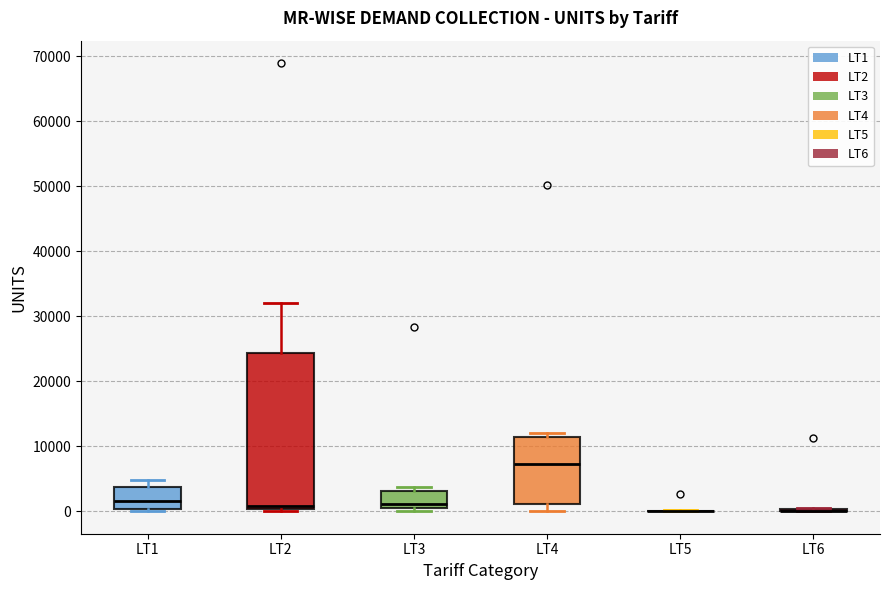

Where is the upper edge of the box for LT3 on the y-axis? The values are not printed on the chart, so give them approximately, as read against the axis.

3000